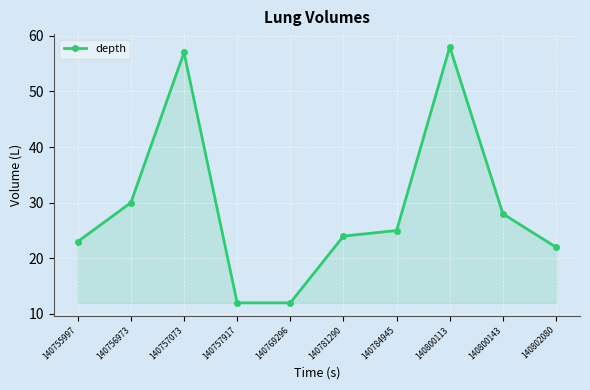

What is the smallest value displayed?

12